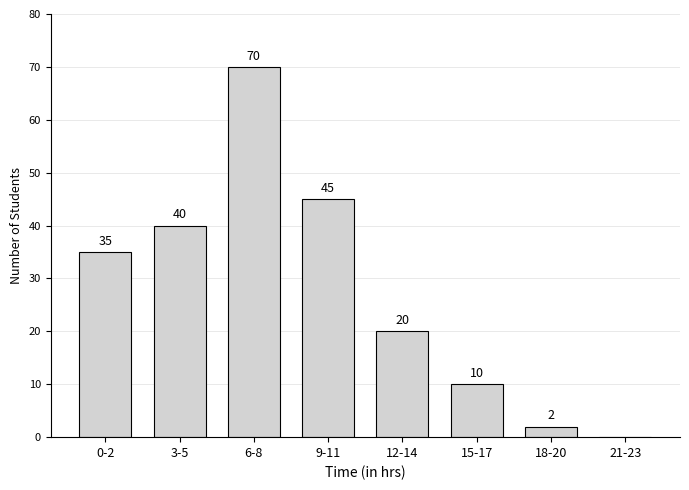

Reading left to right, list all the values displayed in this chart.

0-2=35	3-5=40	6-8=70	9-11=45	12-14=20	15-17=10	18-20=2	21-23=0